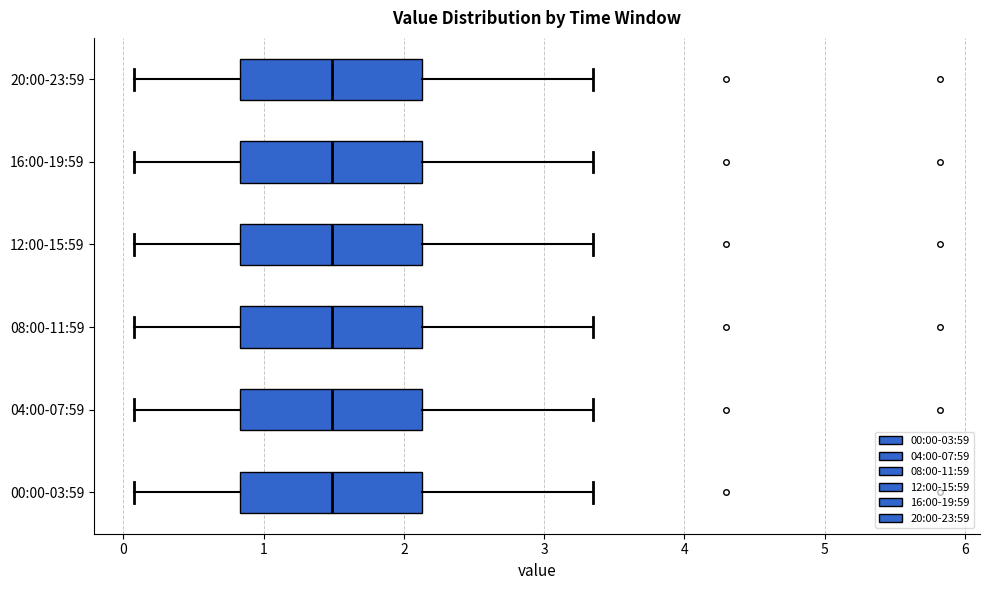

Reading bottom to top, transcribe this box plot: for each box, give where its median line is, the range the box spans, and where its two whiskers end, as read against the x-axis. The values are not printed on the chart, so give them approximately, as read against the axis.

00:00-03:59: median 1.5, box 0.8 to 2.1, whiskers 0.1 to 3.4
04:00-07:59: median 1.5, box 0.8 to 2.1, whiskers 0.1 to 3.4
08:00-11:59: median 1.5, box 0.8 to 2.1, whiskers 0.1 to 3.4
12:00-15:59: median 1.5, box 0.8 to 2.1, whiskers 0.1 to 3.4
16:00-19:59: median 1.5, box 0.8 to 2.1, whiskers 0.1 to 3.4
20:00-23:59: median 1.5, box 0.8 to 2.1, whiskers 0.1 to 3.4